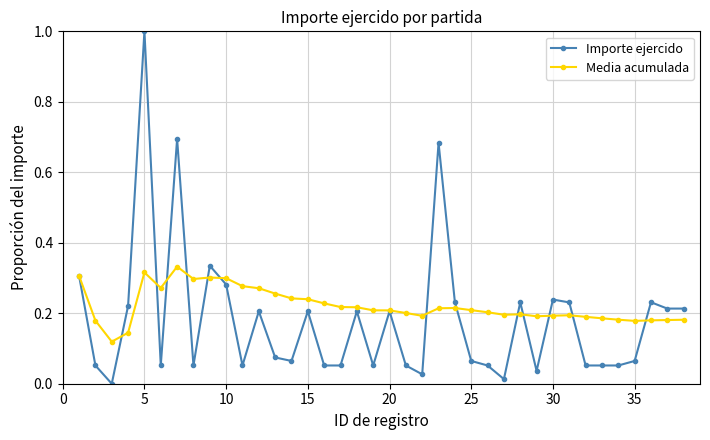

List the series in order of their overall mean, highest first.

Media acumulada, Importe ejercido